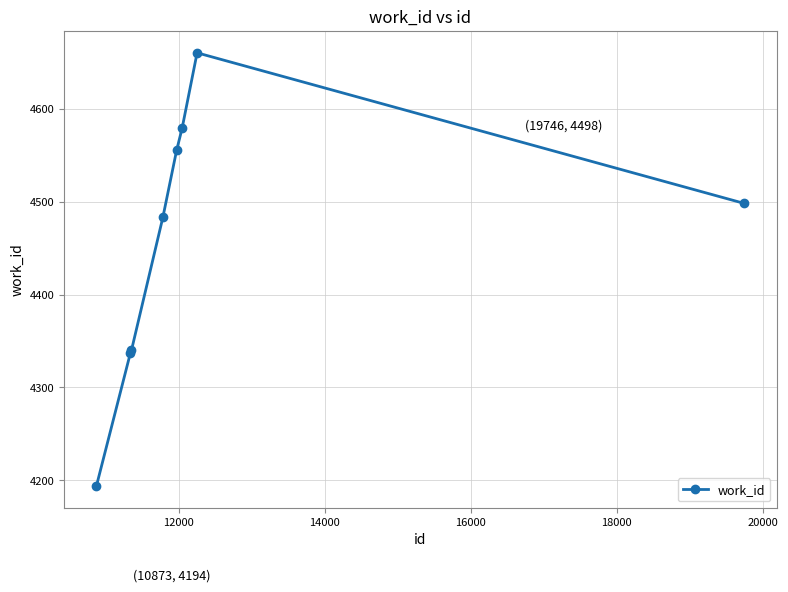

What is the difference between the maximum and minimum values?

466